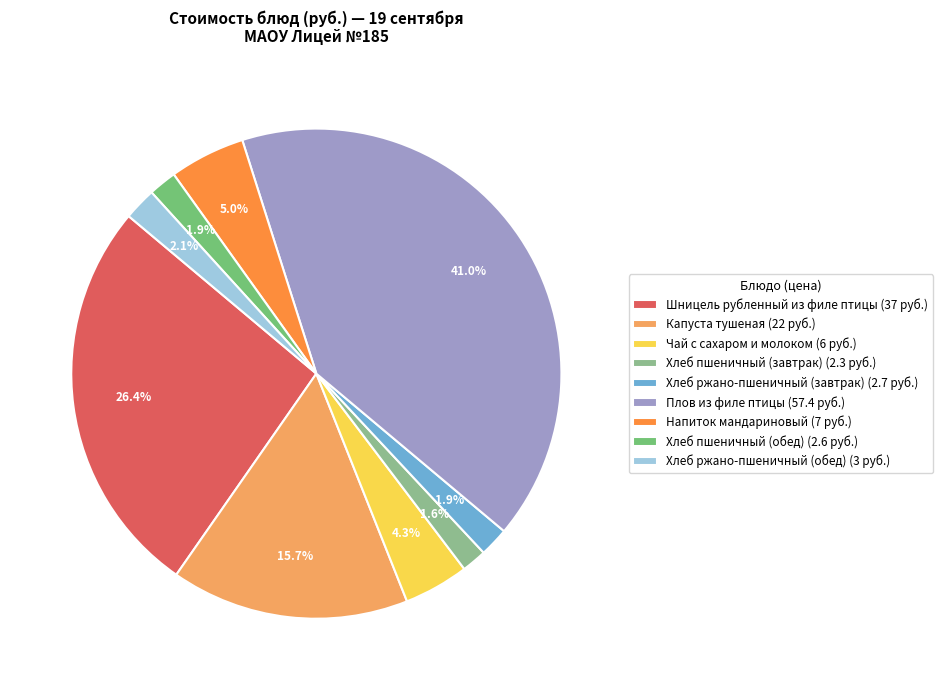

To the nearest percent, what is the combined percentage of Хлеб пшеничный (обед) and Хлеб пшеничный (завтрак)?

4%